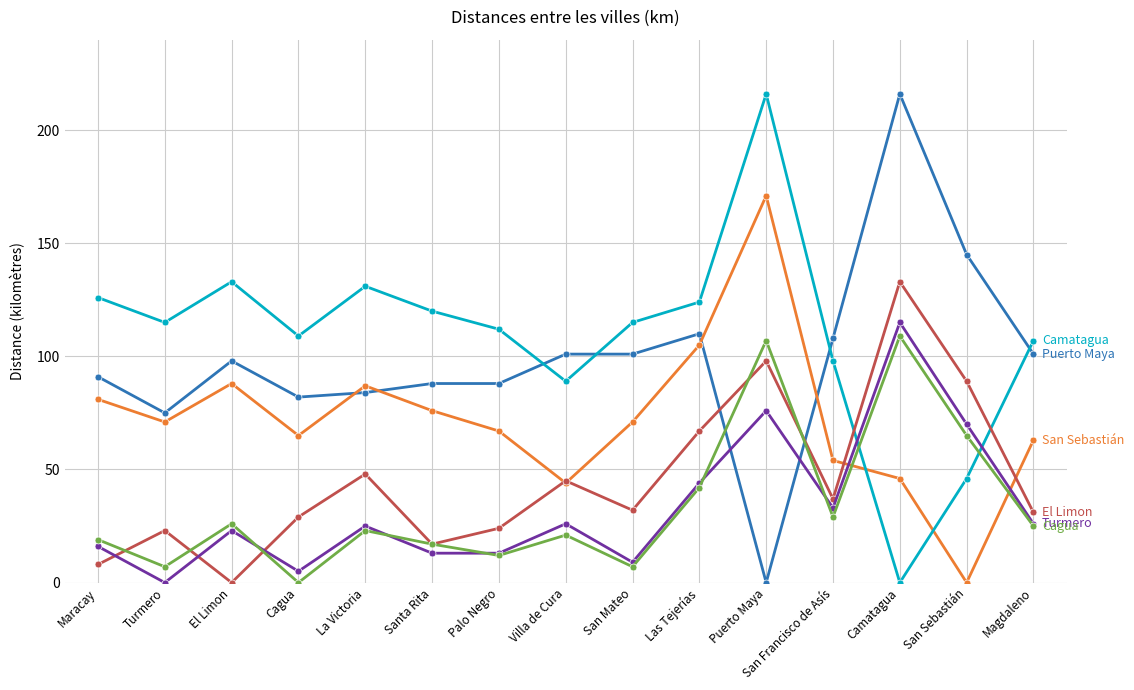

Does the chart display data point markers on the line(s)?

Yes